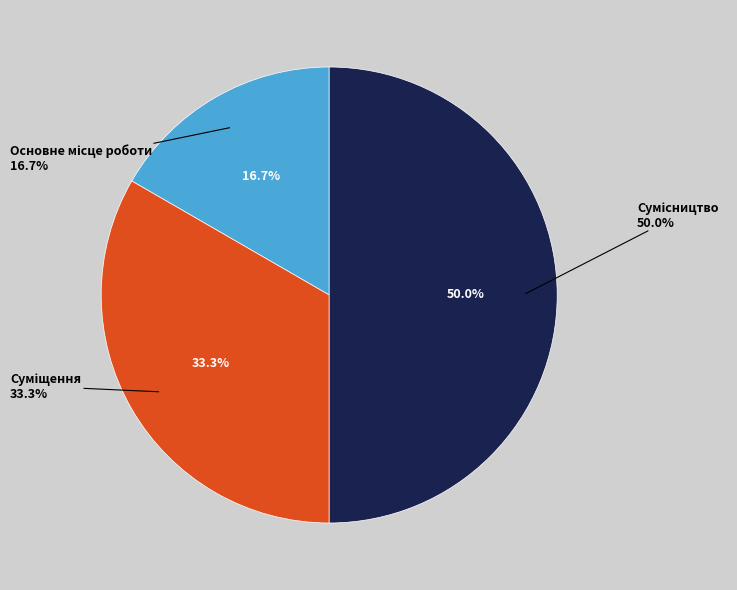

To the nearest percent, what percentage of the pie is Сумісництво?

50%